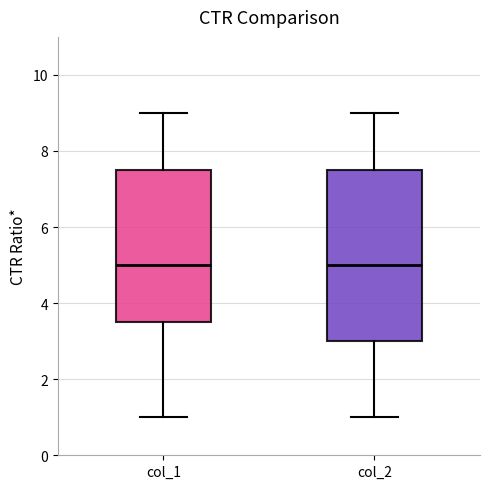

Reading left to right, read every box against the y-axis: the position of its median line, the range the box covers, and the ends of its whiskers. The values are not printed on the chart, so give them approximately, as read against the axis.

col_1: median 5.0, box 3.6 to 7.6, whiskers 1.0 to 9.0
col_2: median 5.0, box 3.0 to 7.6, whiskers 1.0 to 9.0